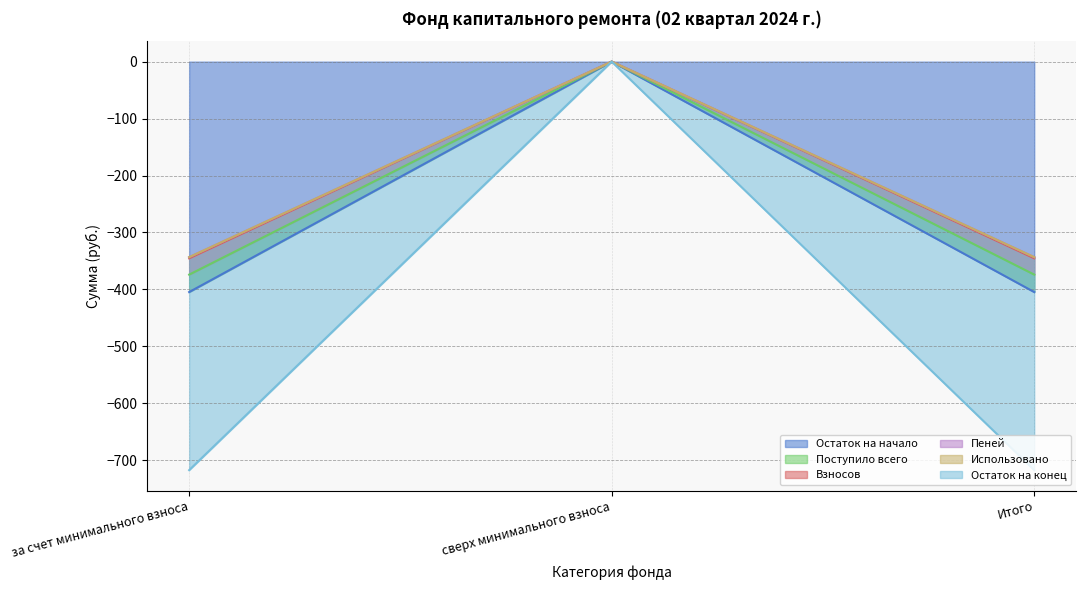

What is the approximate value of Поступило всего at Итого?

-374.0